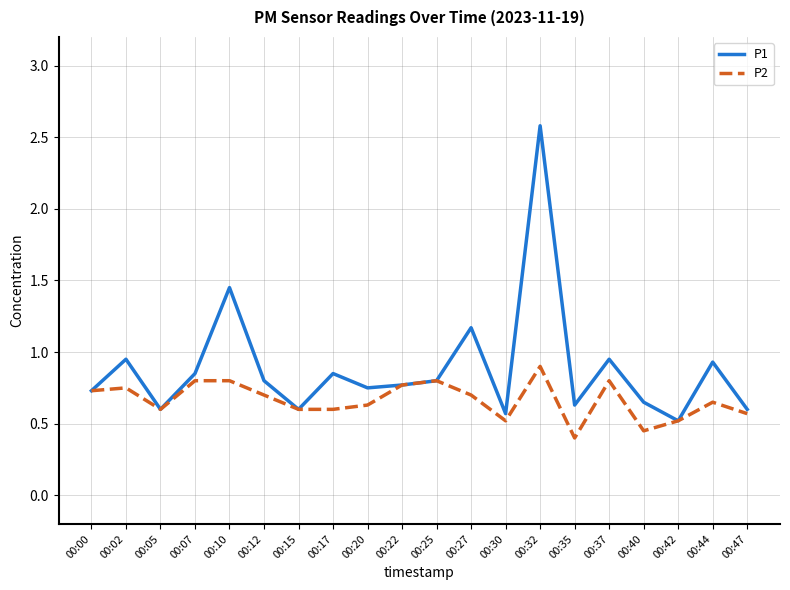

True or false: P1 has a value of 0.5 at 00:20.

False